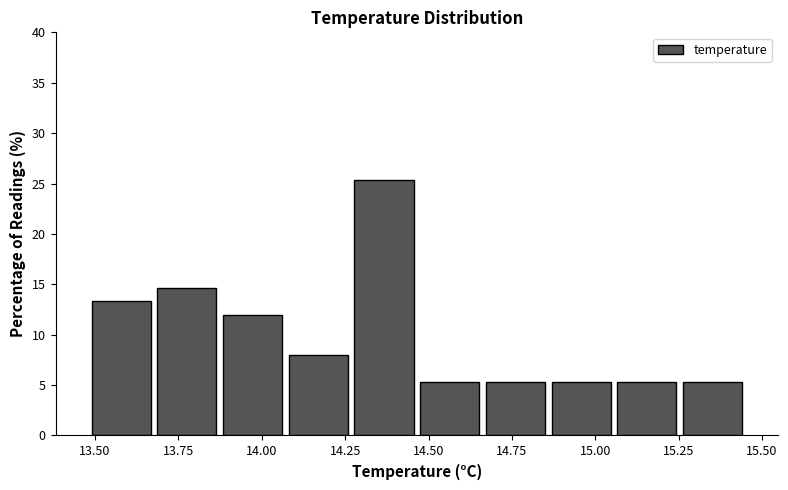

Read against the x-axis, roughly where is the centre of the tallest bar?

14.35